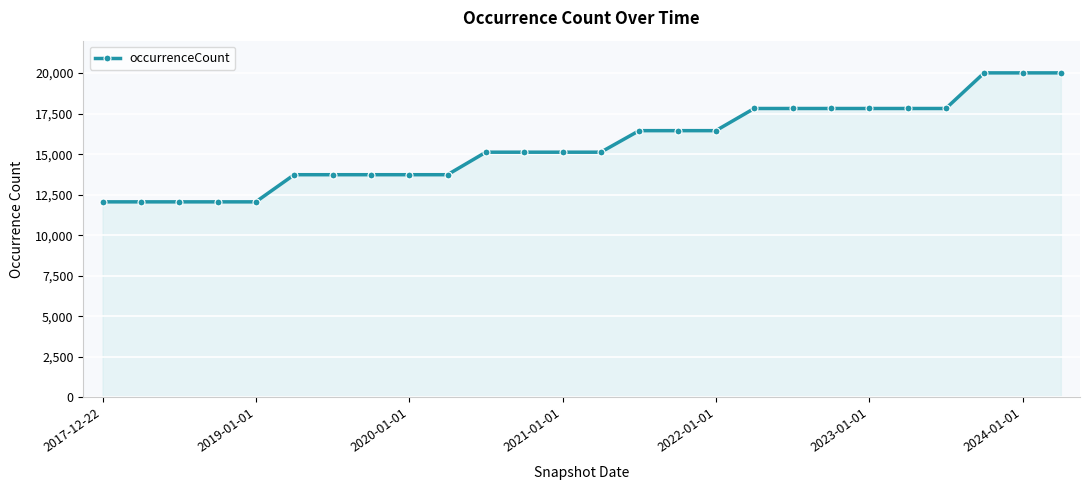

What is the greatest value displayed?

20014